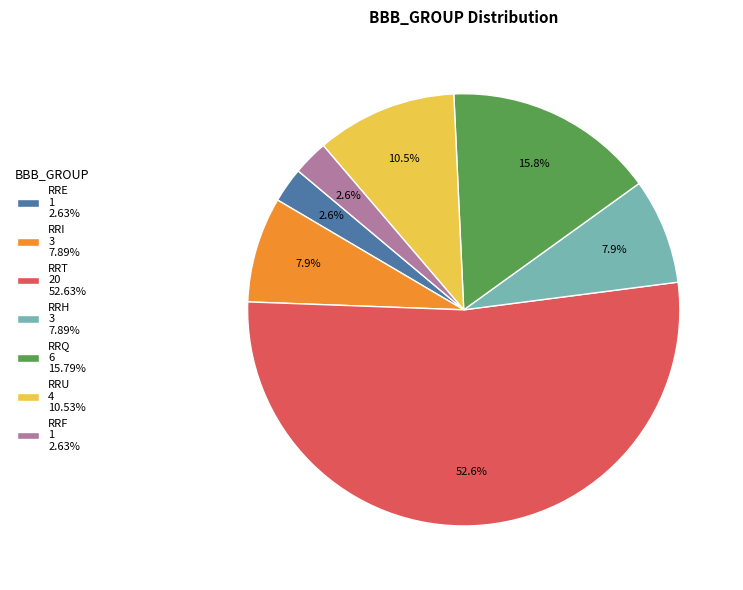

Does RRT 20 52.63% represent more than half of the total?

Yes